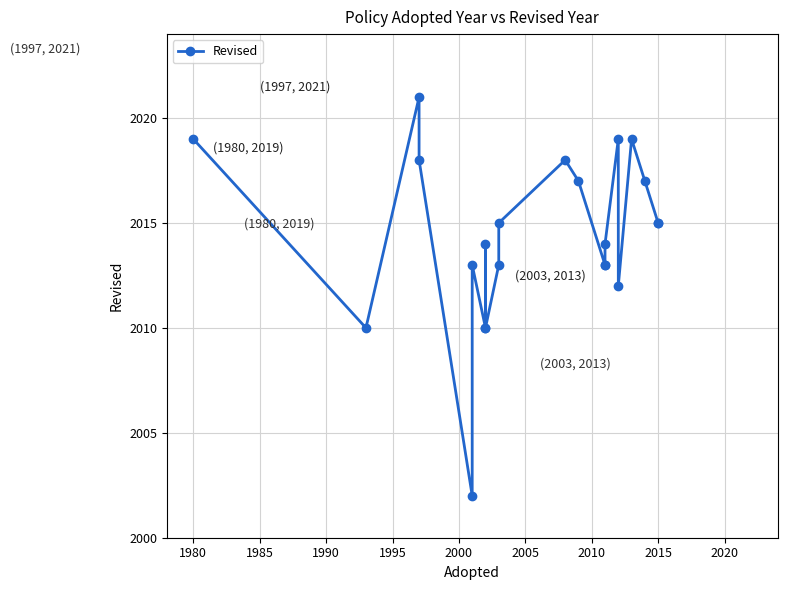

Reading left to right, transcribe all the data shown in this chart.

2019	2010	2021	2018	2002	2013	2010	2014	2010	2013	2015	2018	2017	2013	2013	2014	2019	2012	2019	2017	2015	2015